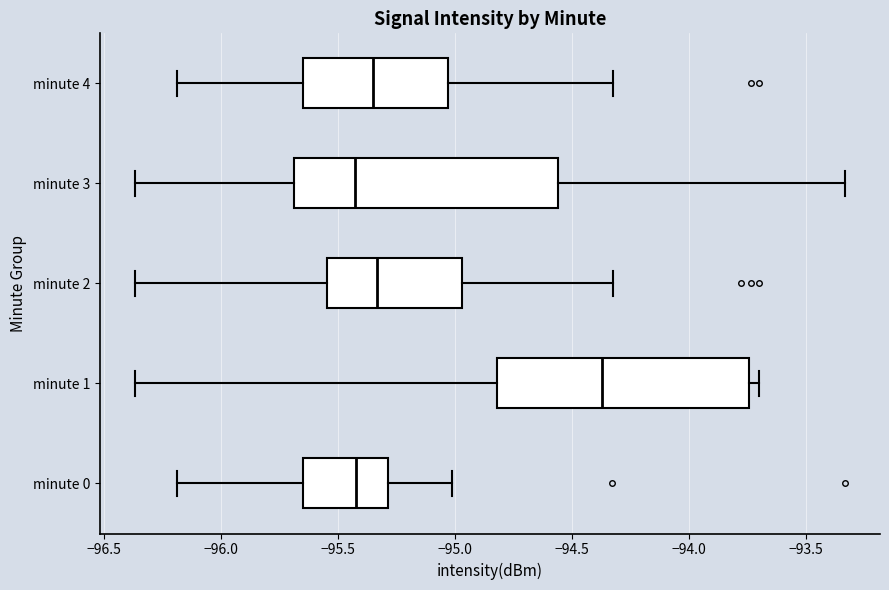

Reading bottom to top, read every box against the x-axis: the position of its median line, the range the box covers, and the ends of its whiskers. The values are not printed on the chart, so give them approximately, as read against the axis.

minute 0: median -95.40, box -95.65 to -95.30, whiskers -96.20 to -95.00
minute 1: median -94.35, box -94.80 to -93.75, whiskers -96.35 to -93.70
minute 2: median -95.35, box -95.55 to -94.95, whiskers -96.35 to -94.30
minute 3: median -95.45, box -95.70 to -94.55, whiskers -96.35 to -93.35
minute 4: median -95.35, box -95.65 to -95.05, whiskers -96.20 to -94.30